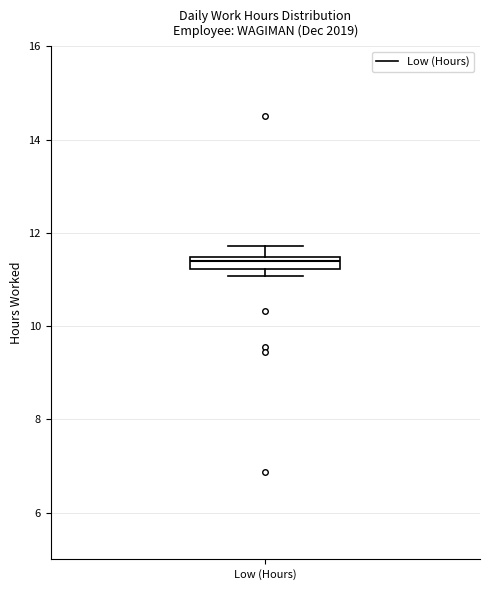

Where is the lower edge of the box for Low (Hours) on the y-axis? The values are not printed on the chart, so give them approximately, as read against the axis.

11.2